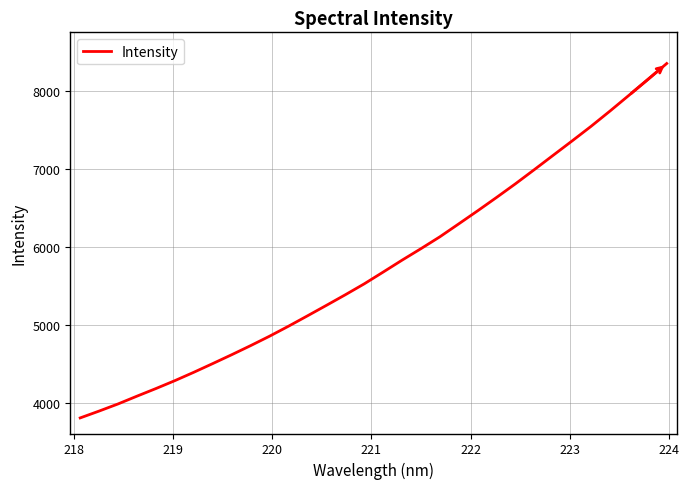

Reading left to right, transcribe all the data shown in this chart.

3804.0	3892.0	3983.5	4083.4	4181.0	4282.4	4389.7	4501.4	4614.9	4731.6	4852.6	4980.6	5113.3	5247.9	5383.9	5523.9	5674.9	5827.9	5975.7	6127.8	6294.2	6461.8	6633.4	6808.6	6990.7	7175.2	7359.2	7546.1	7741.9	7943.2	8144.9	8351.6